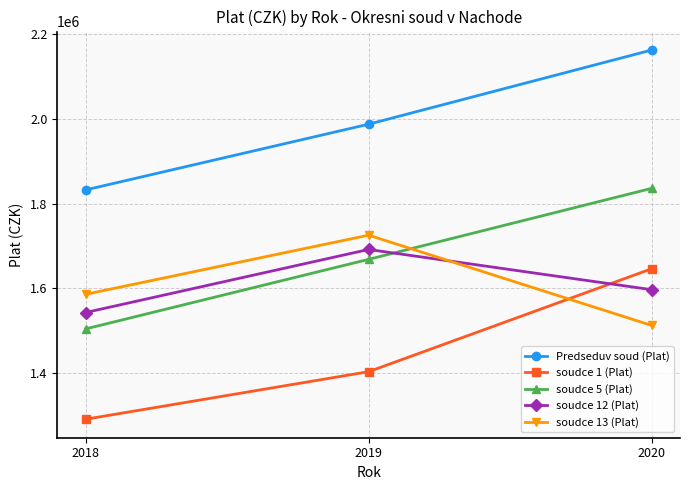

How many series are shown in this chart?

5